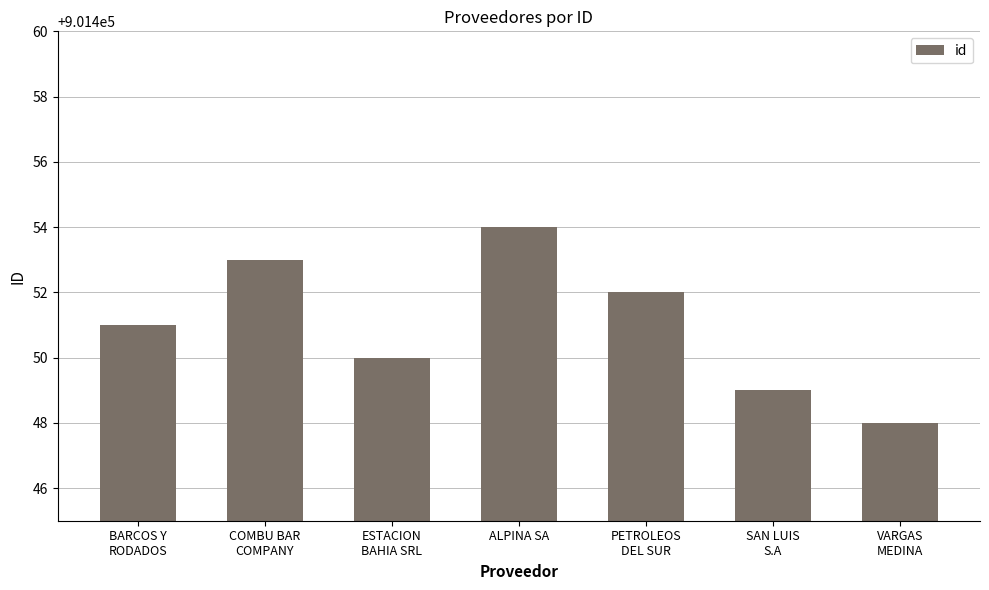

Approximately how many times larger is the value at BARCOS Y
RODADOS compared to COMBU BAR
COMPANY?

1.0